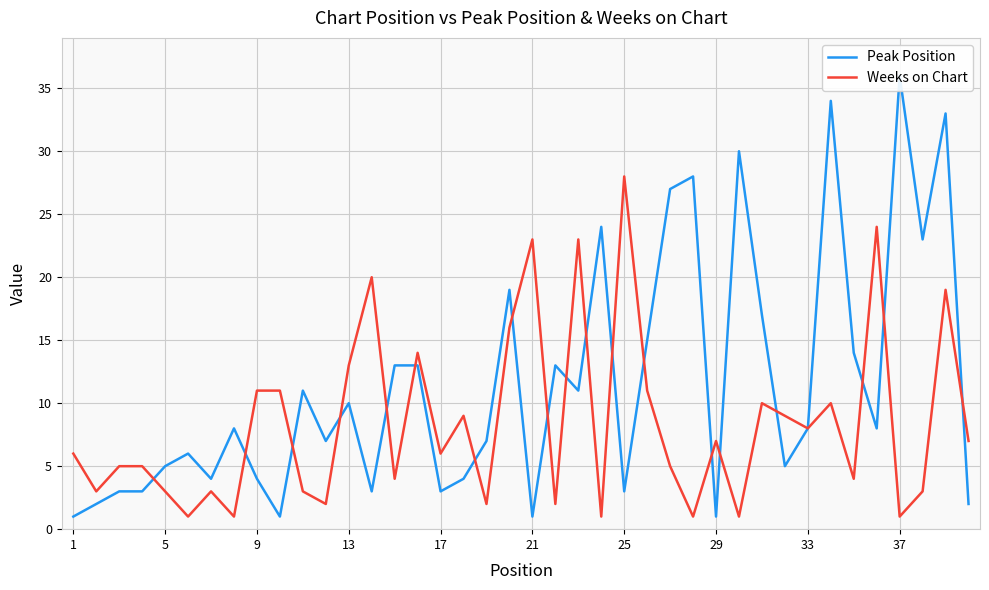

Is this an area chart (filled region under the line)?

No